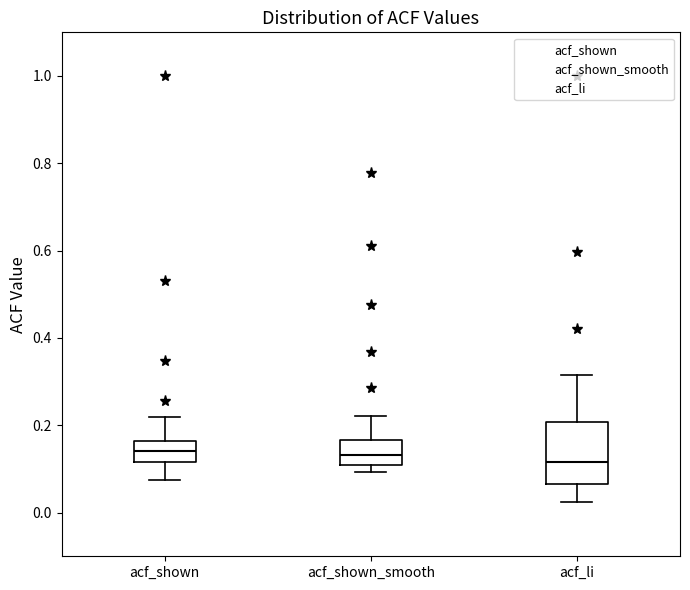

Where does the upper whisker of the box for acf_shown_smooth end on the y-axis? The values are not printed on the chart, so give them approximately, as read against the axis.

0.22